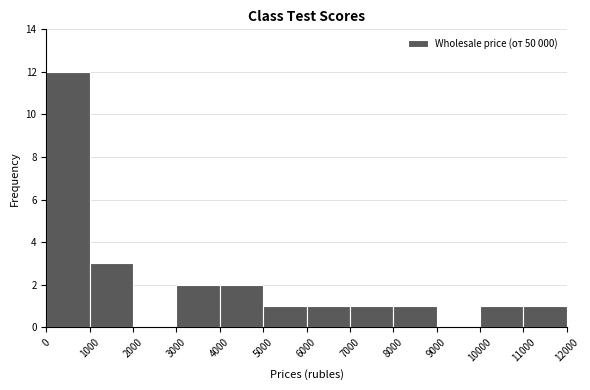

What is the height of the bar covering 0 to 1000 on the x-axis? The values are not printed on the chart, so give them approximately, as read against the axis.

12